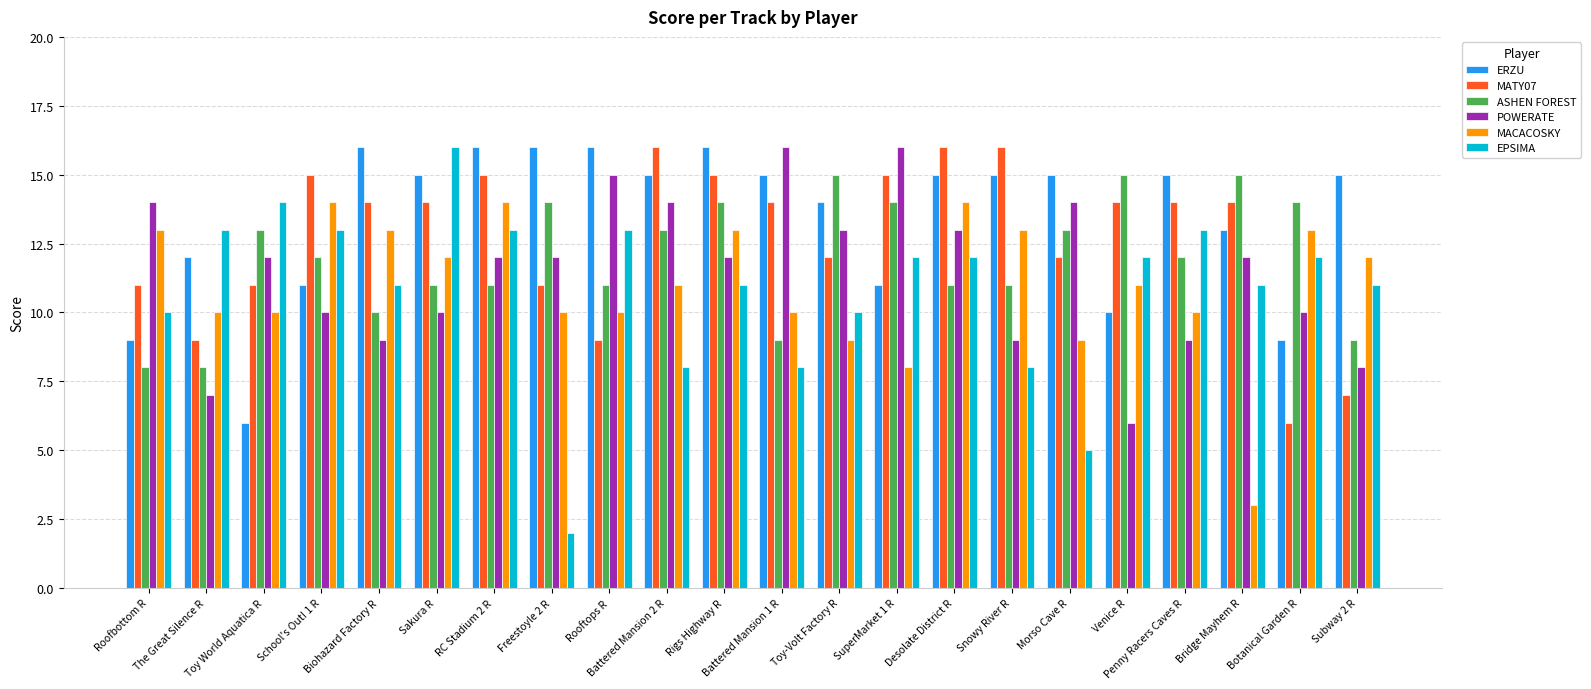

What is the minimum value for ERZU?

6